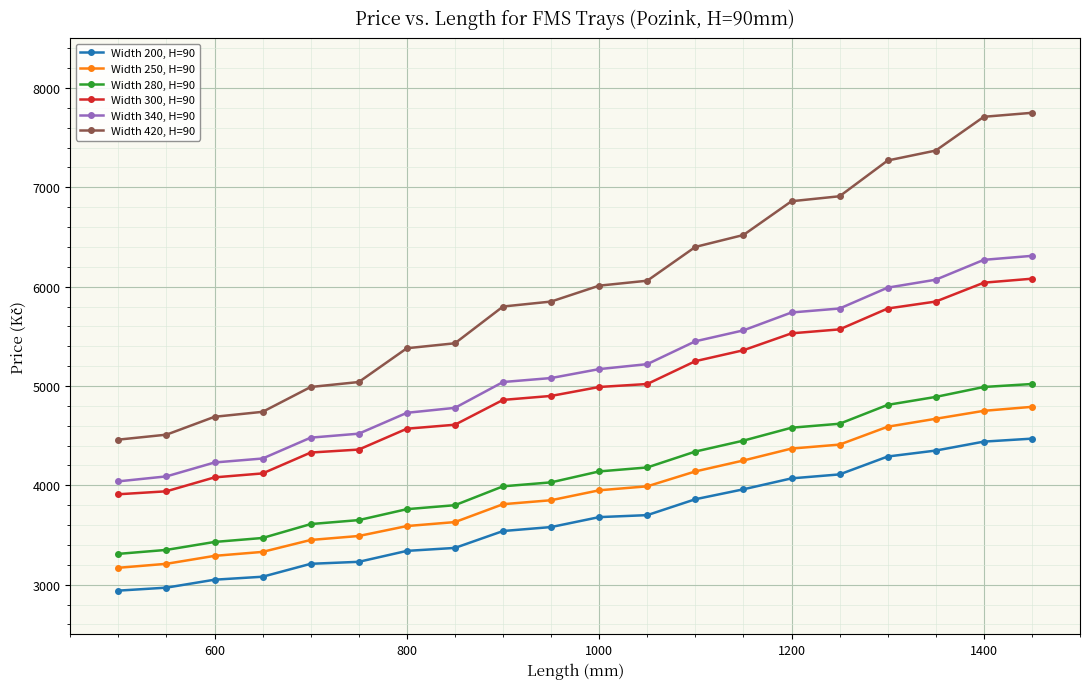

List the series in order of their peak value, highest first.

Width 420, H=90, Width 340, H=90, Width 300, H=90, Width 280, H=90, Width 250, H=90, Width 200, H=90